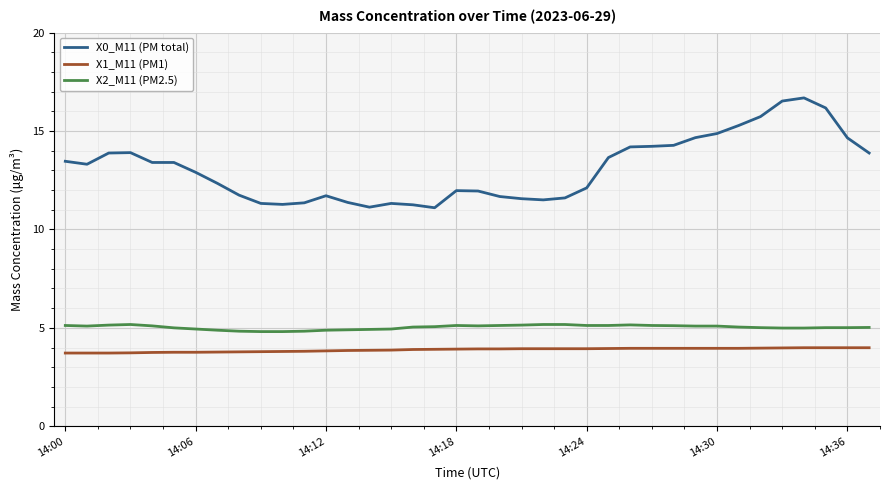

Rank the series by their maximum value, from highest to lowest.

X0_M11 (PM total), X2_M11 (PM2.5), X1_M11 (PM1)